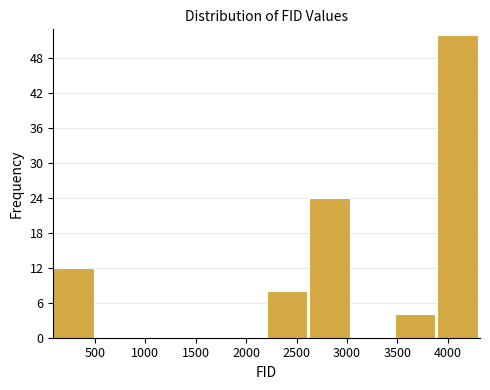

Reading left to right, list every bar in this chart as the range it spans on the x-axis followed by its height. Neither the bar edges nor the heights are printed on the chart, so give them approximately, as read against the axes.

100 to 500: 12
500 to 950: 0
950 to 1350: 0
1350 to 1800: 0
1800 to 2200: 0
2200 to 2650: 8
2650 to 3050: 24
3050 to 3450: 0
3450 to 3900: 4
3900 to 4300: 52